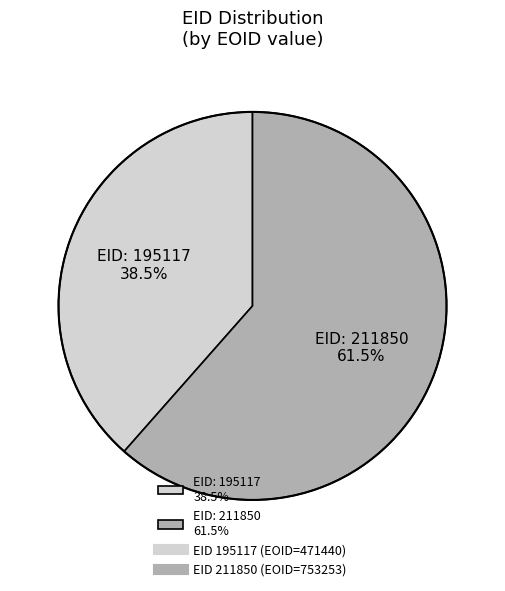

What is the smallest slice in the pie chart?

EID: 195117 38.5%